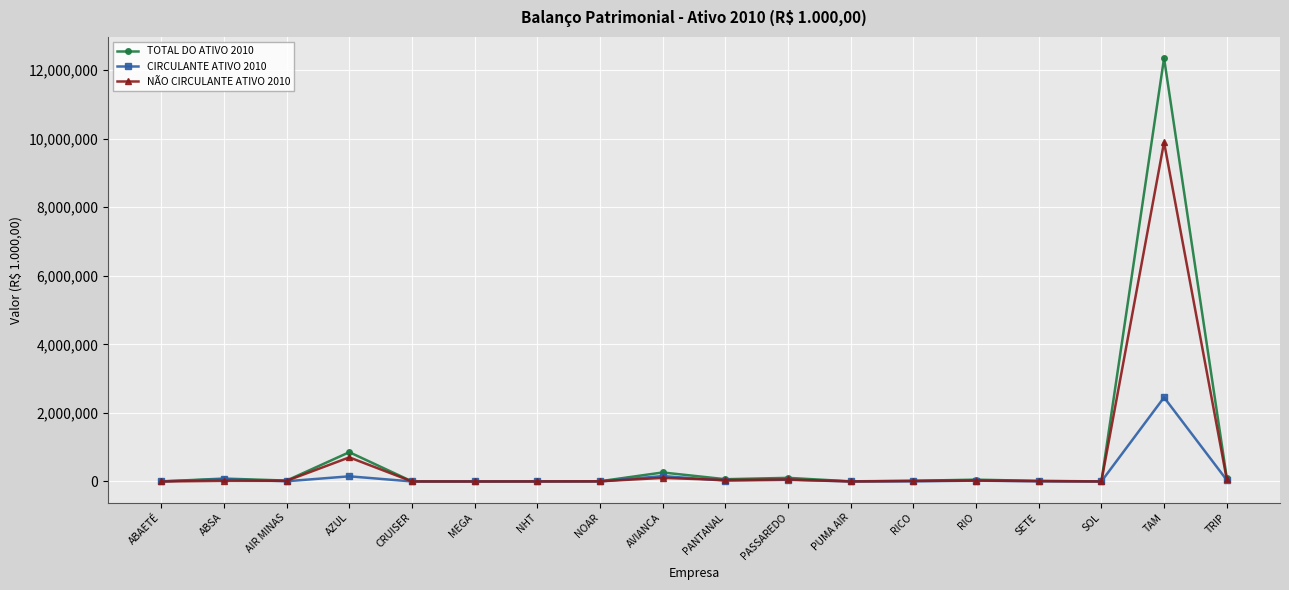

Which series has the largest range (max minus min)?

TOTAL DO ATIVO 2010